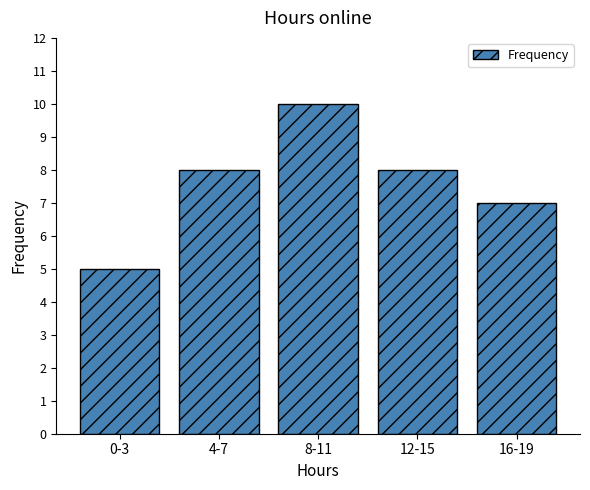

Reading left to right, list all the values displayed in this chart.

5	8	10	8	7